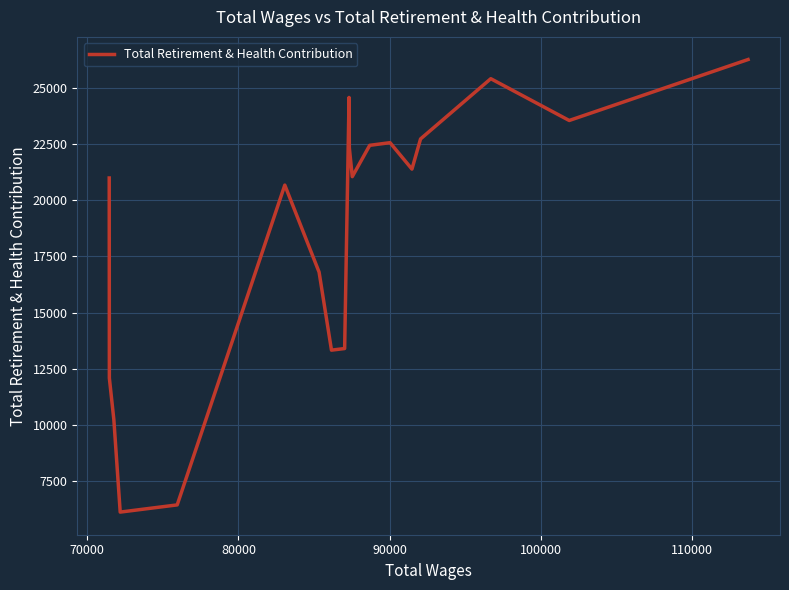

What is the minimum value shown in the chart?

6127